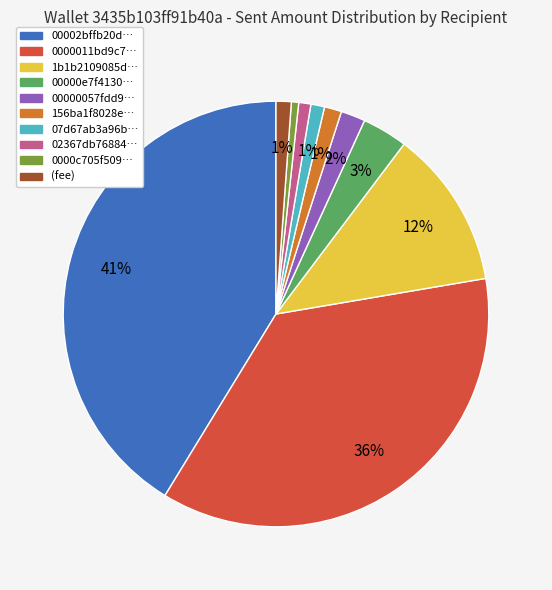

To the nearest percent, what is the average slice percentage?

10%